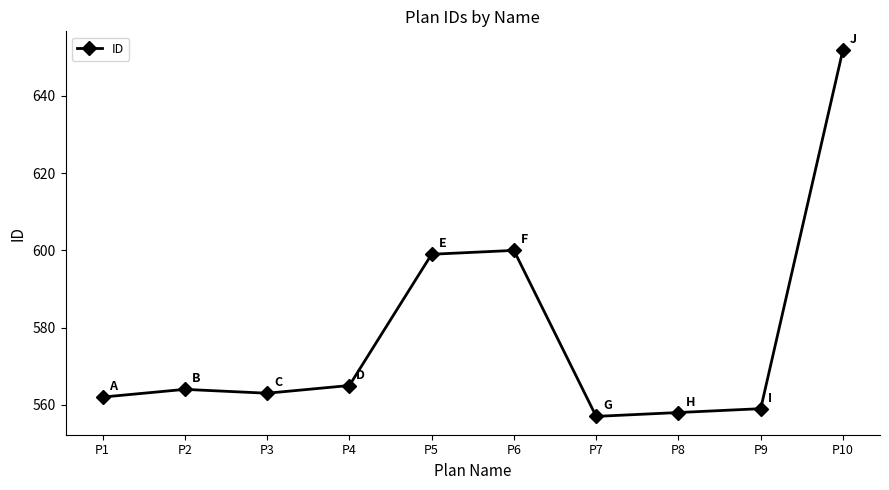

True or false: the data has more than 1 interior local peaks.

True